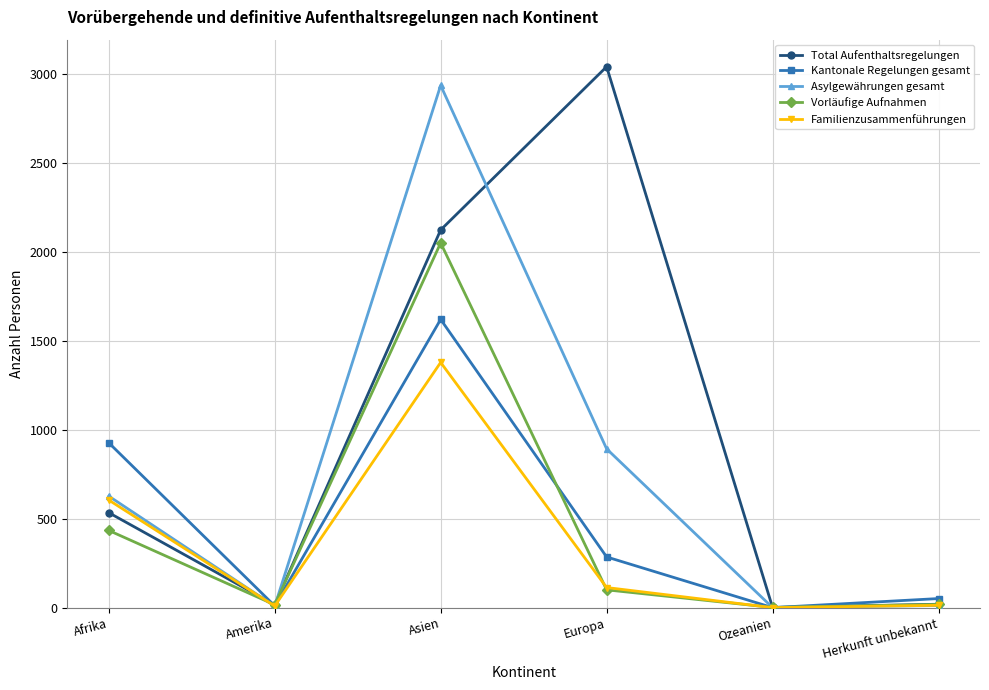

What is the difference between the highest and lowest values at Afrika?

493